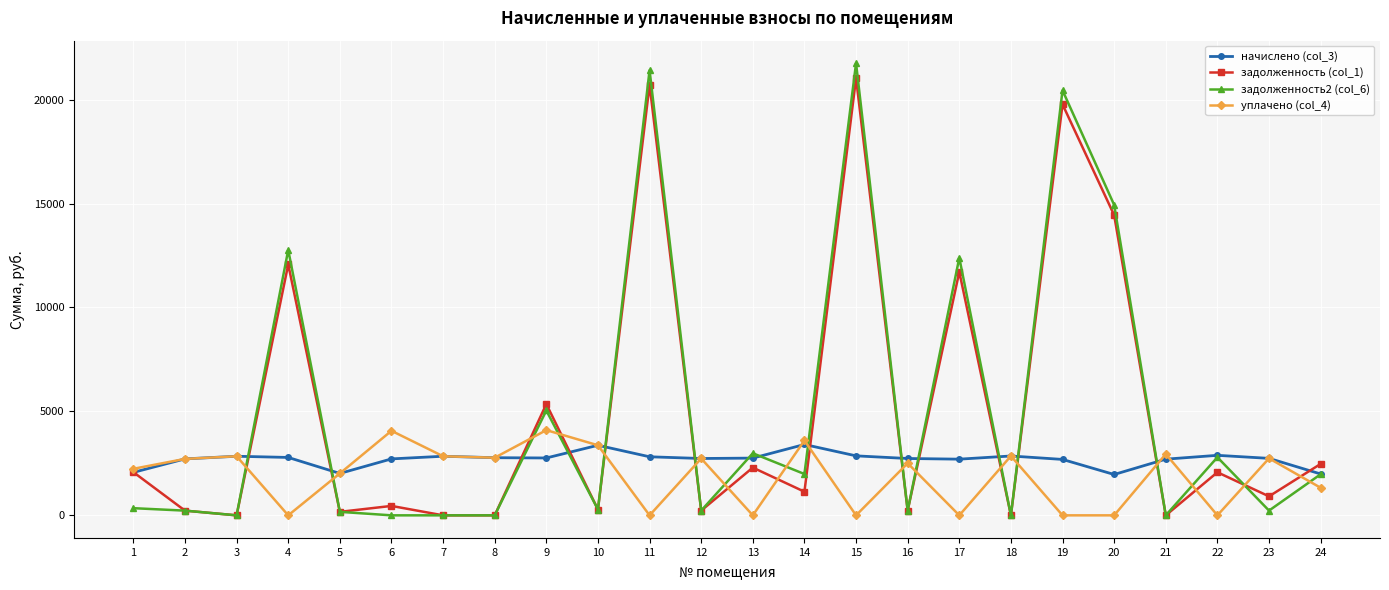

True or false: задолженность (col_1) has more than 0 points higher than both neighbors.

True